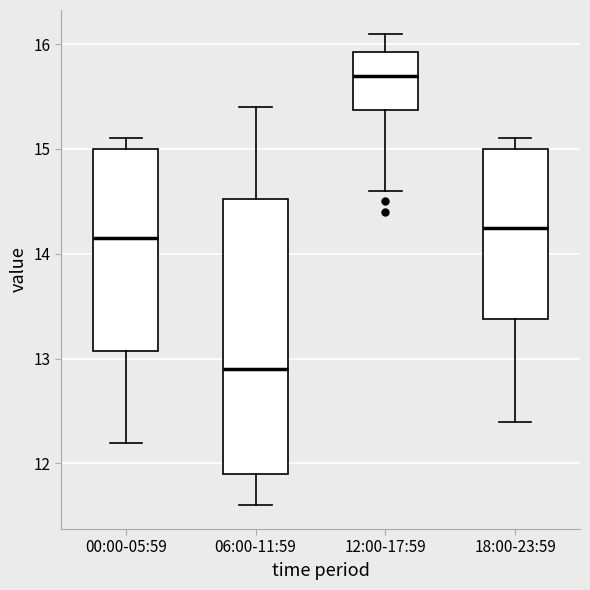

Which box's median line is the highest?

12:00-17:59